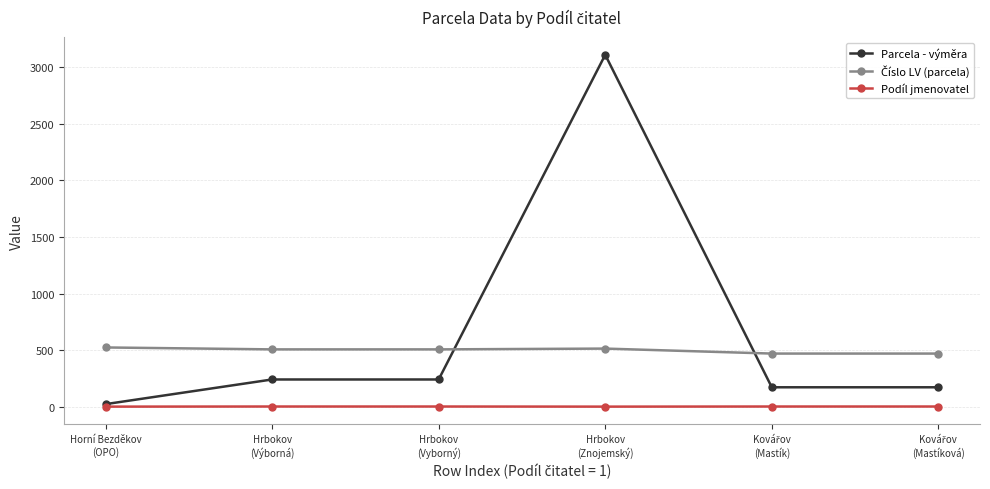

In Parcela - výměra, how many points are higher than both neighbors (excluding endpoints)?

1